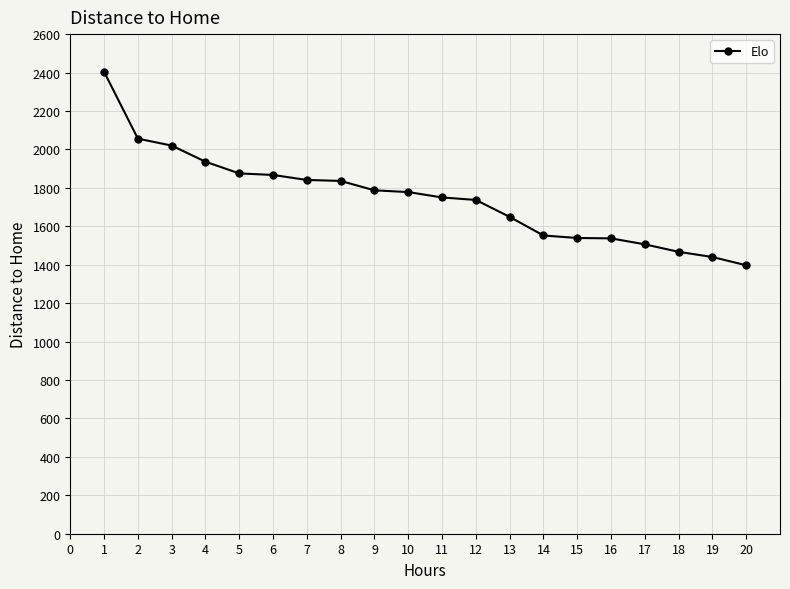

Approximately how many times larger is the value at 4 compared to 8?

1.1